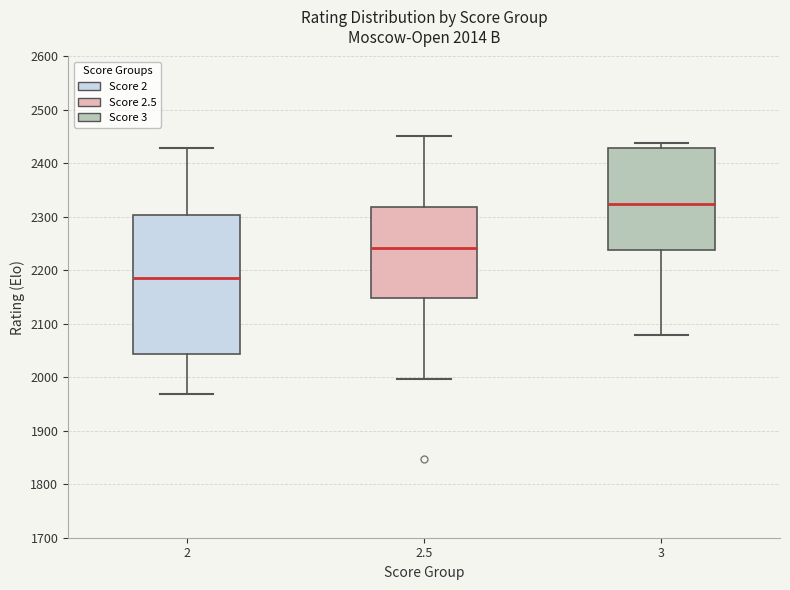

Which box's median line is the lowest?

2